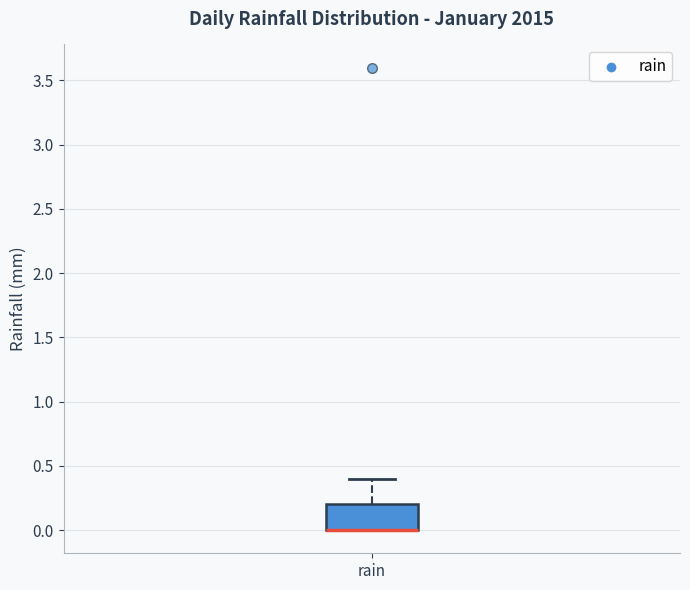

Where is the lower edge of the box for rain on the y-axis? The values are not printed on the chart, so give them approximately, as read against the axis.

0.0